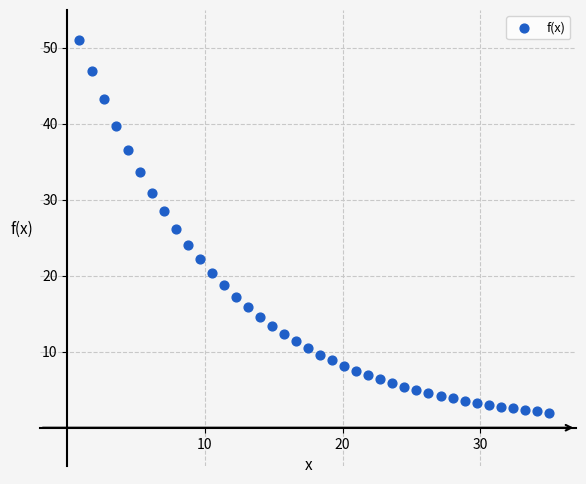

What is the range of X values (max minus min)?

34.1